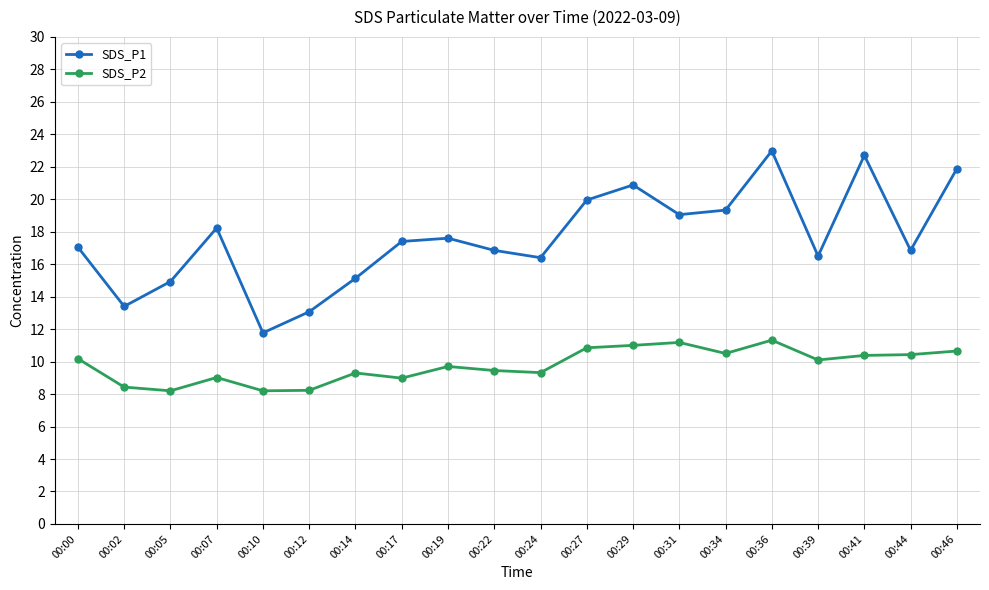

Does the chart have visible grid lines?

Yes